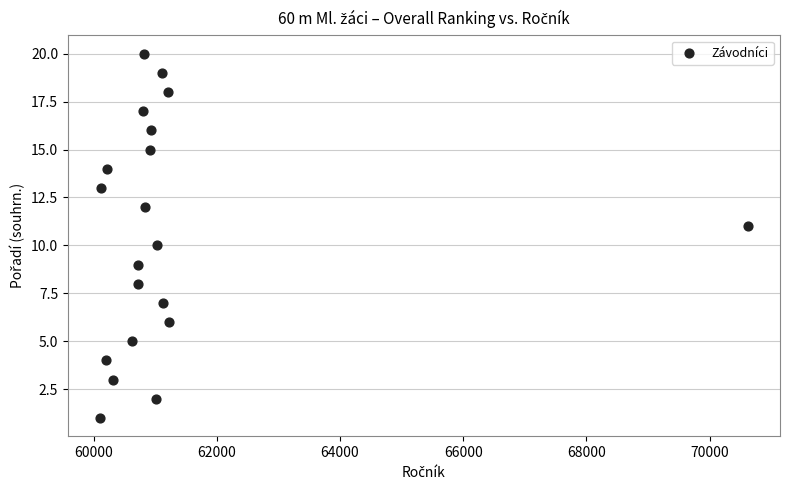

What is the range of Y values (max minus min)?

19